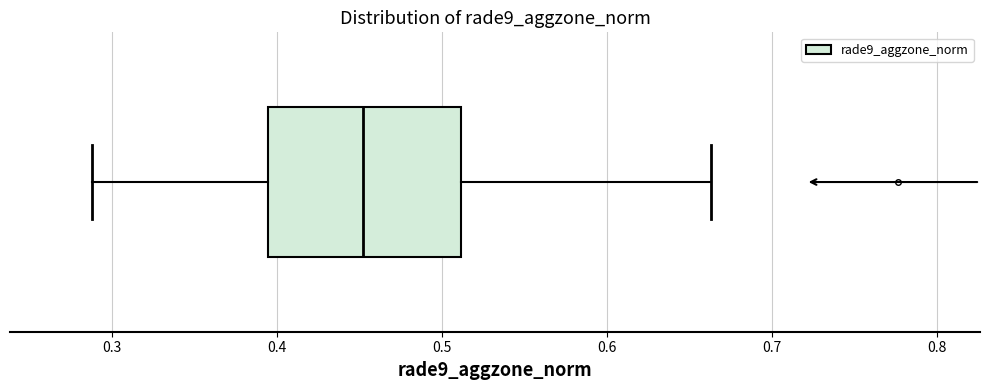

Read this box plot against the x-axis: the position of the median line, the range covered by the box, and the ends of both whiskers. The values are not printed on the chart, so give them approximately, as read against the axis.

median 0.45, box 0.39 to 0.51, whiskers 0.29 to 0.66